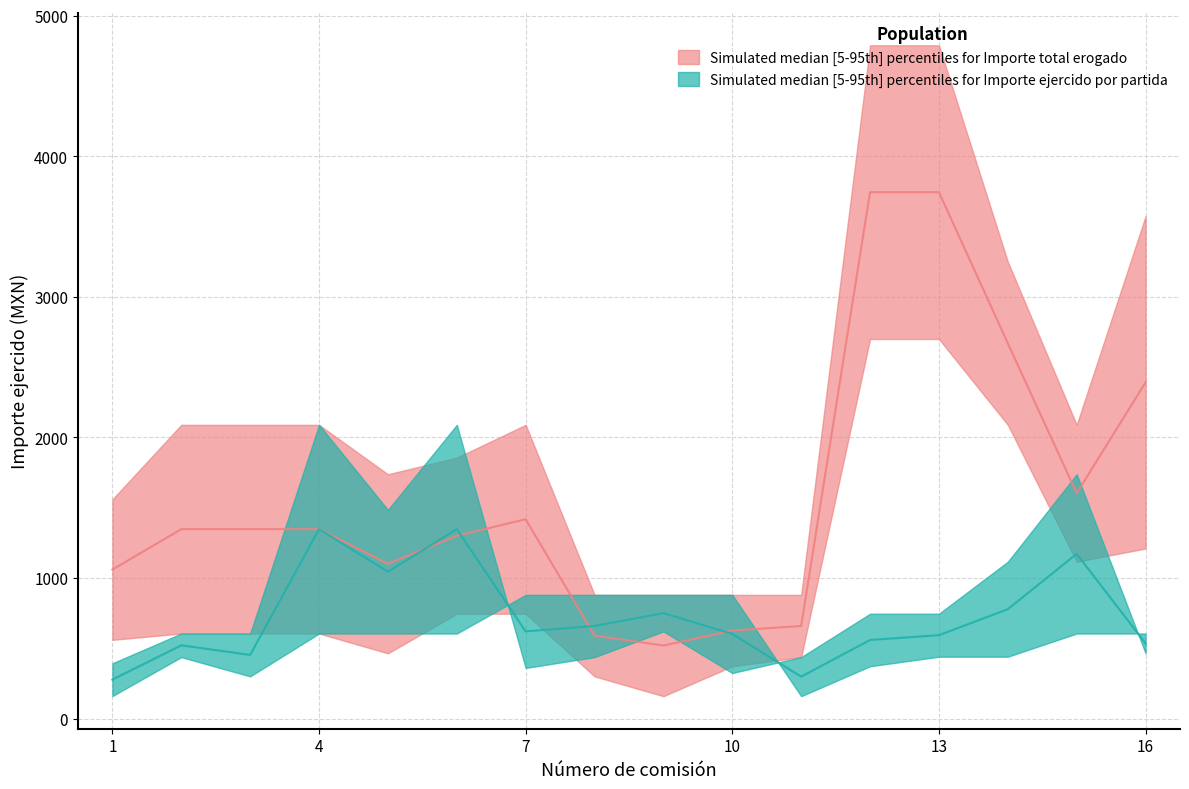

Between 2 and 14, which series saw the biggest shift?

importe_total_lower